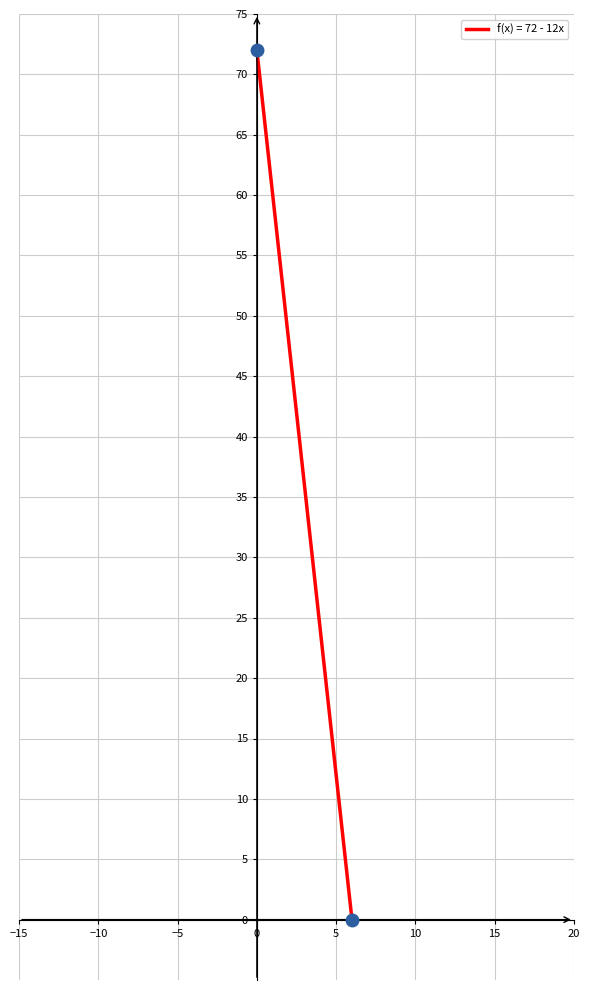

What is the maximum value shown in the chart?

72